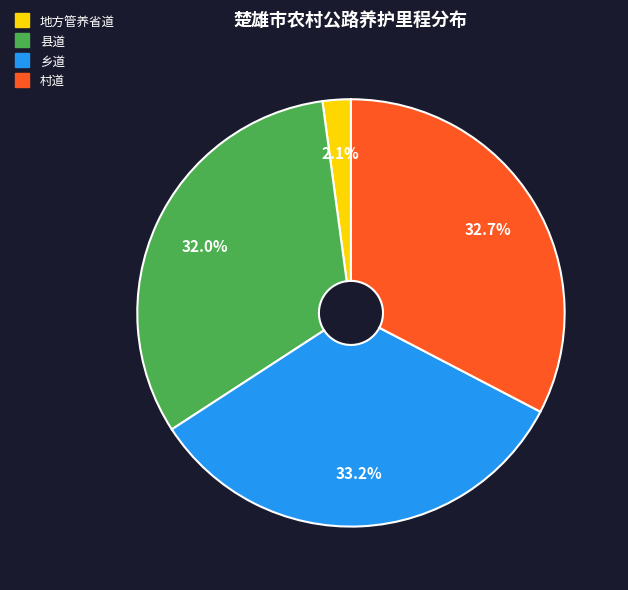

Rank the categories by value from lowest to highest.

地方管养省道, 县道, 村道, 乡道